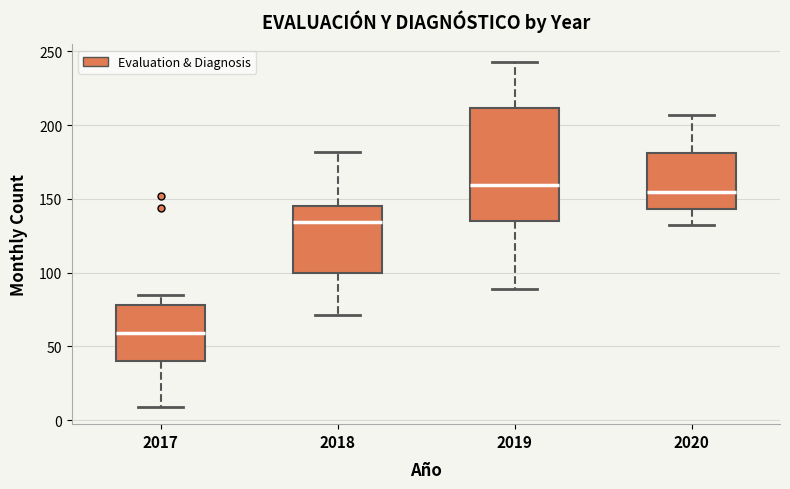

Reading left to right, read every box against the y-axis: the position of its median line, the range the box covers, and the ends of its whiskers. The values are not printed on the chart, so give them approximately, as read against the axis.

2017: median 60, box 40 to 80, whiskers 10 to 85
2018: median 135, box 100 to 145, whiskers 70 to 180
2019: median 160, box 135 to 210, whiskers 90 to 245
2020: median 155, box 145 to 180, whiskers 130 to 205